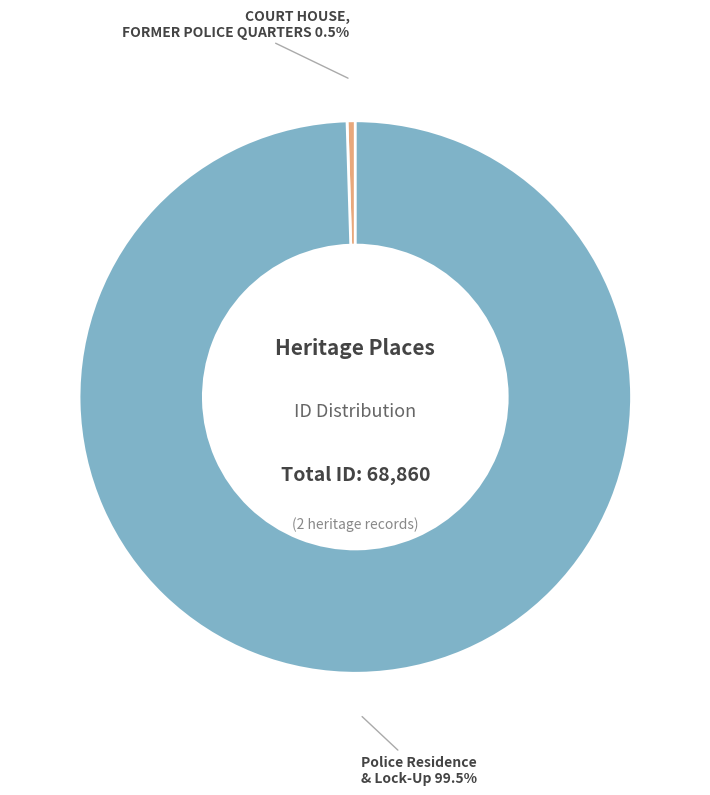

To the nearest percent, what is the average slice percentage?

50%